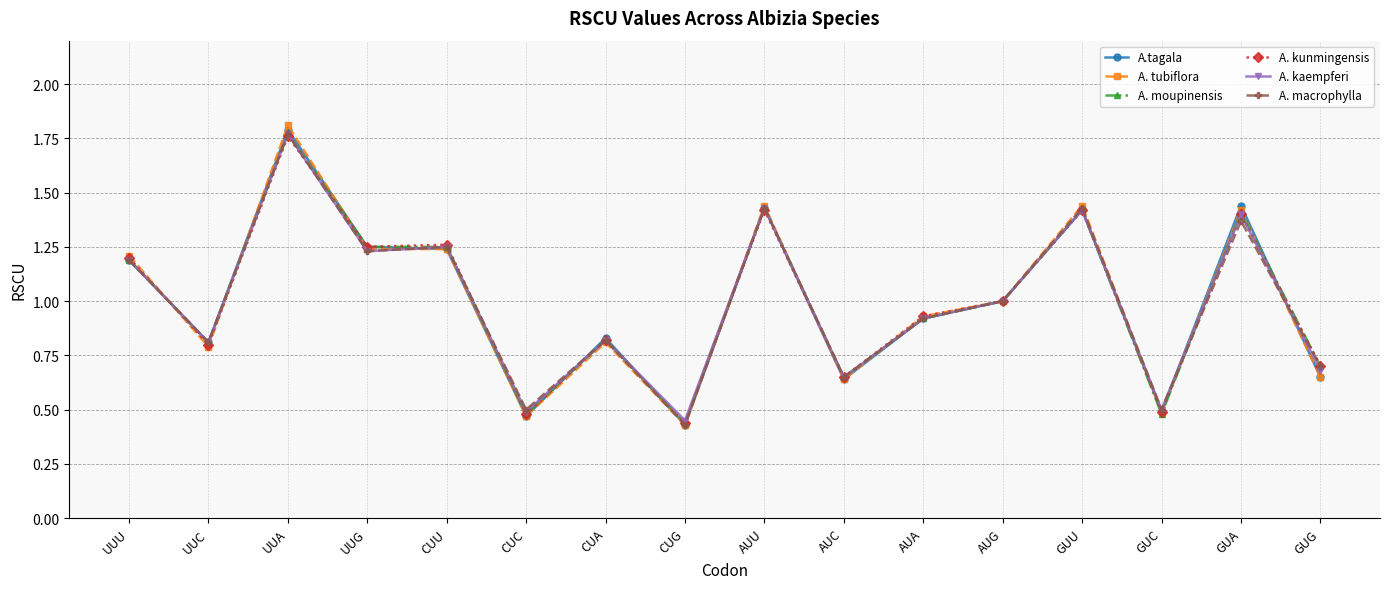

Which category has the highest value in the A. tubiflora series?

UUA